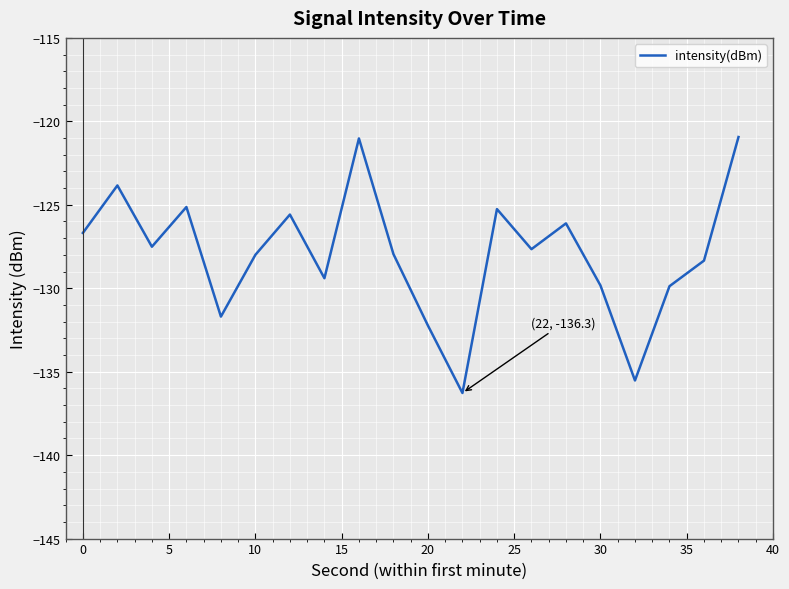

How many values exceed -127?

8